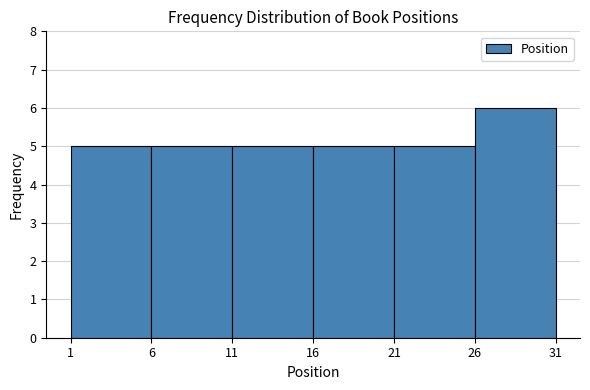

What is the height of the bar covering 11 to 16 on the x-axis? The values are not printed on the chart, so give them approximately, as read against the axis.

5